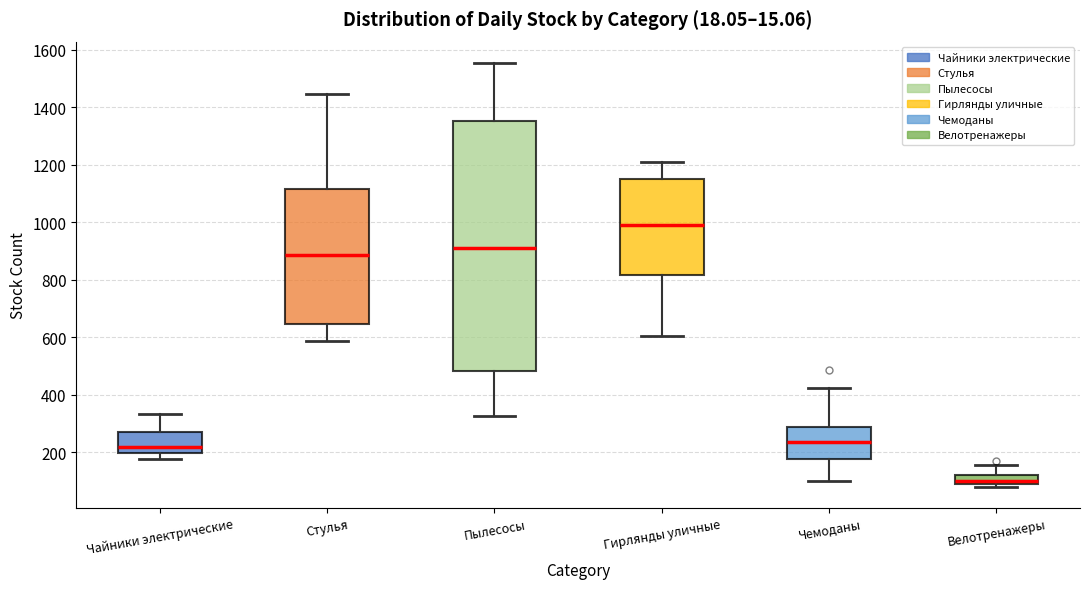

Which box has the highest median line?

Гирлянды уличные